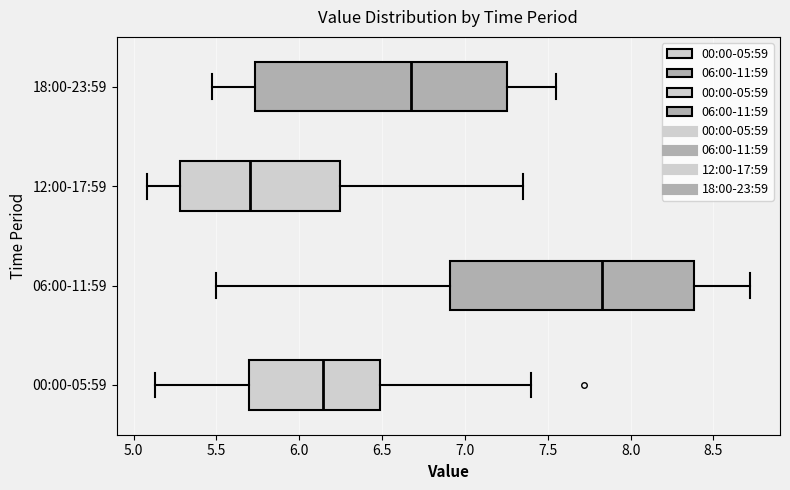

Reading bottom to top, read every box against the x-axis: the position of its median line, the range the box covers, and the ends of its whiskers. The values are not printed on the chart, so give them approximately, as read against the axis.

00:00-05:59: median 6.15, box 5.70 to 6.50, whiskers 5.15 to 7.40
06:00-11:59: median 7.85, box 6.90 to 8.40, whiskers 5.50 to 8.70
12:00-17:59: median 5.70, box 5.30 to 6.25, whiskers 5.10 to 7.35
18:00-23:59: median 6.70, box 5.75 to 7.25, whiskers 5.45 to 7.55